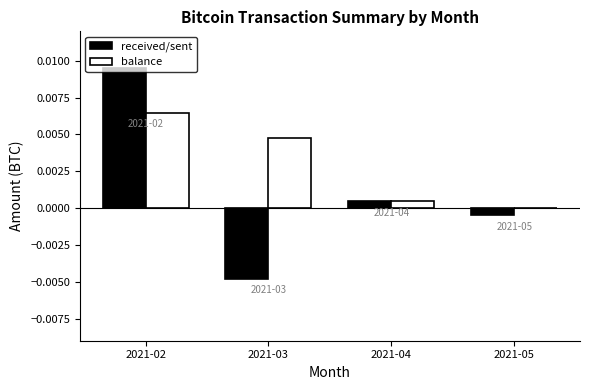

Which series has the largest total across all categories?

balance